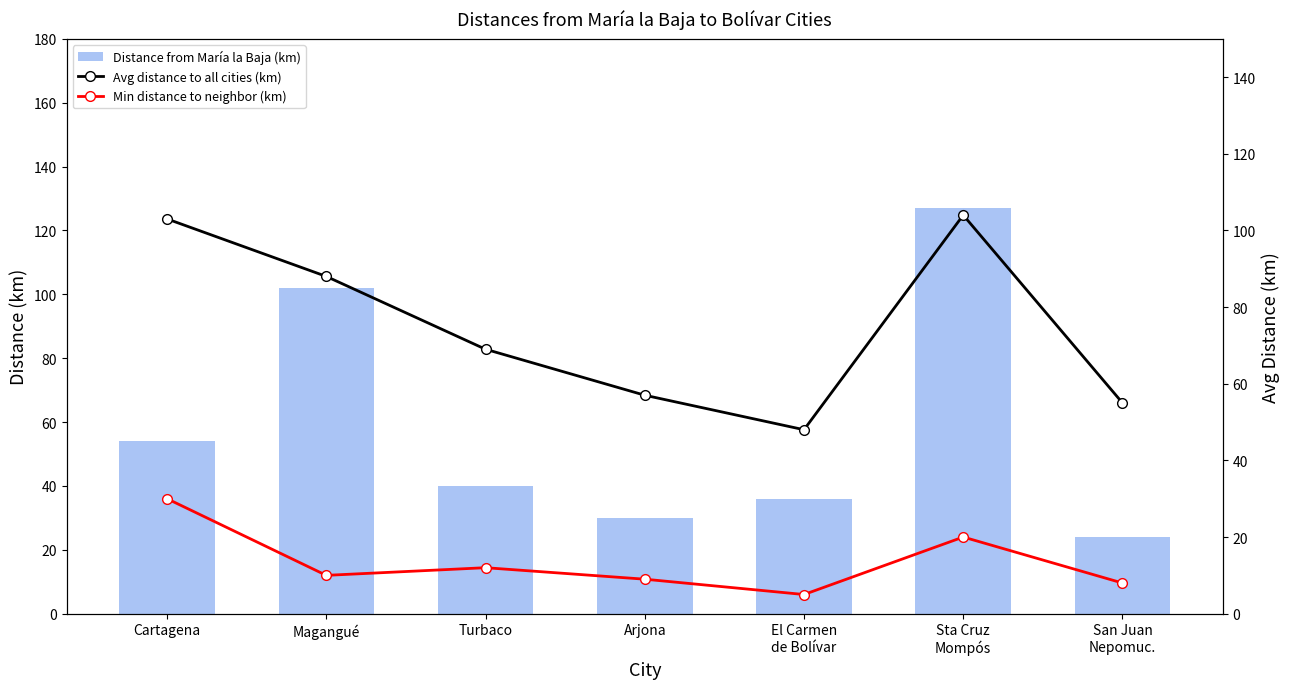

Are the bars grouped side by side (vs. stacked)?

Yes